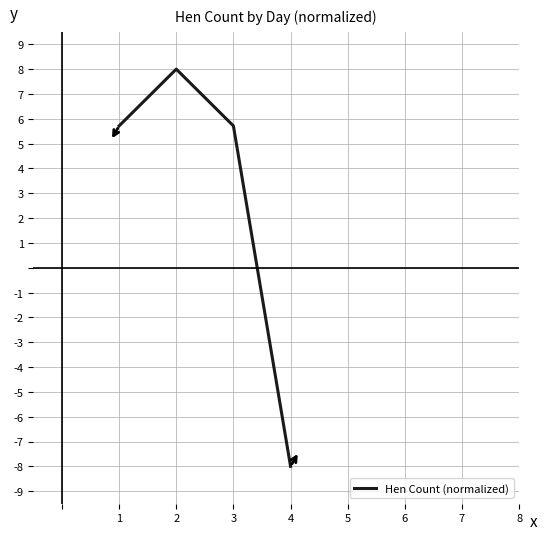

Reading left to right, what are all the values shown in this chart?

5.7	8.0	5.7	-8.0